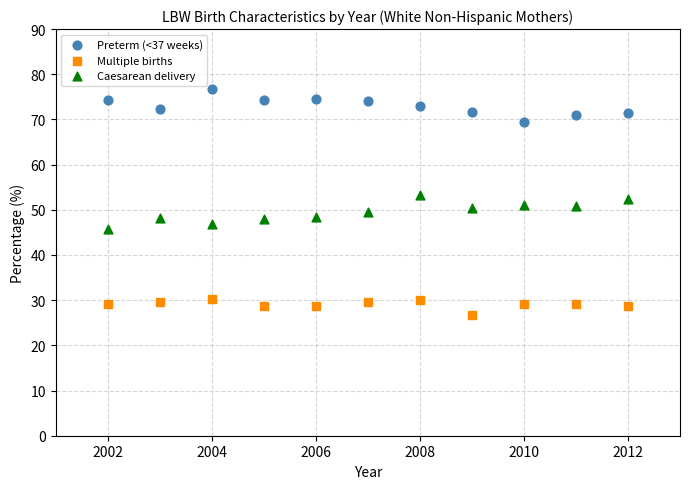

What is the X range (max minus min) for the scatter plot?

10.0